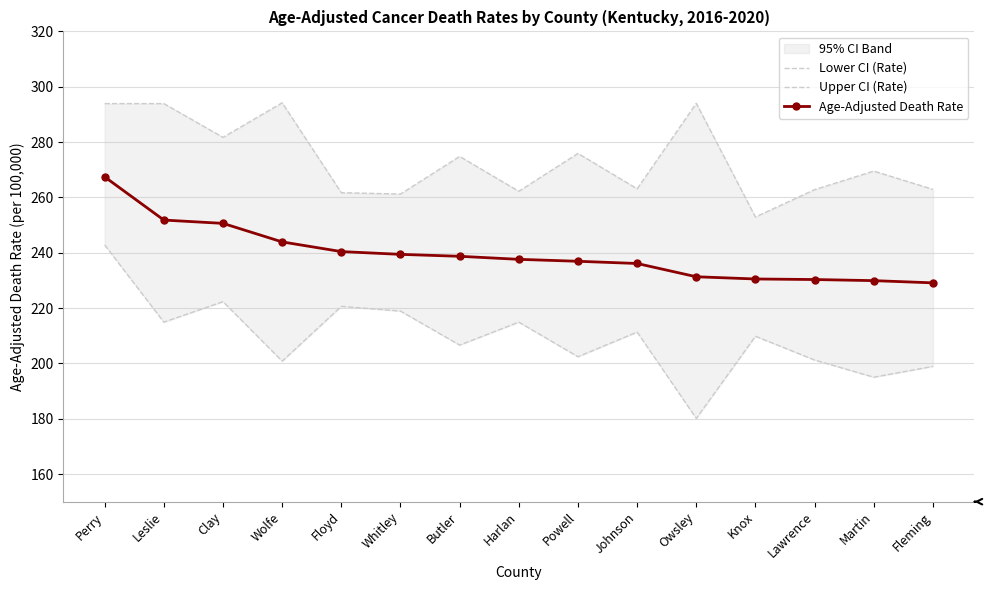

Which category has the highest value in the Upper CI (Rate) series?

Wolfe